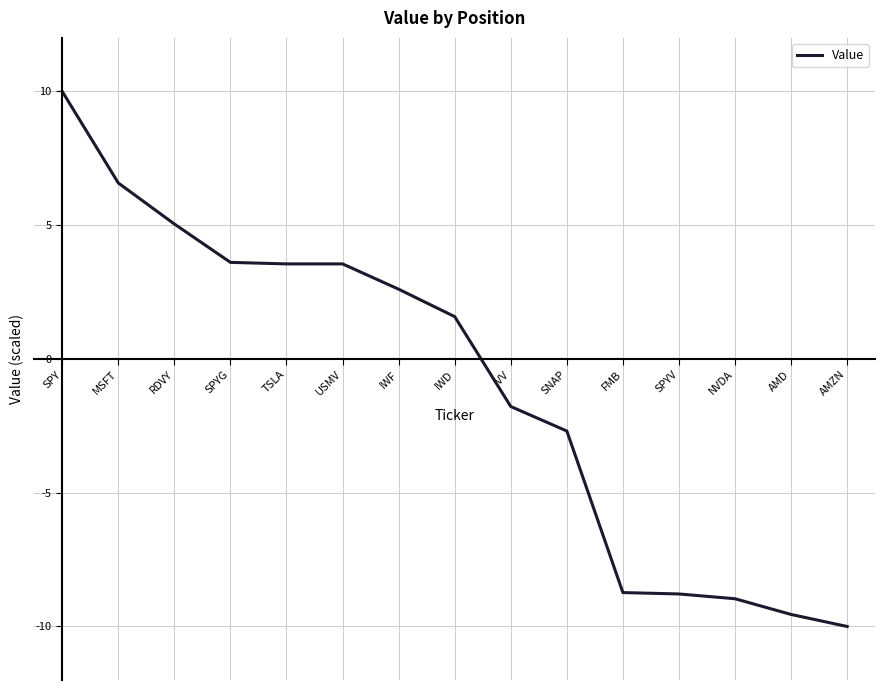

Count the number of categories in the chart.

15